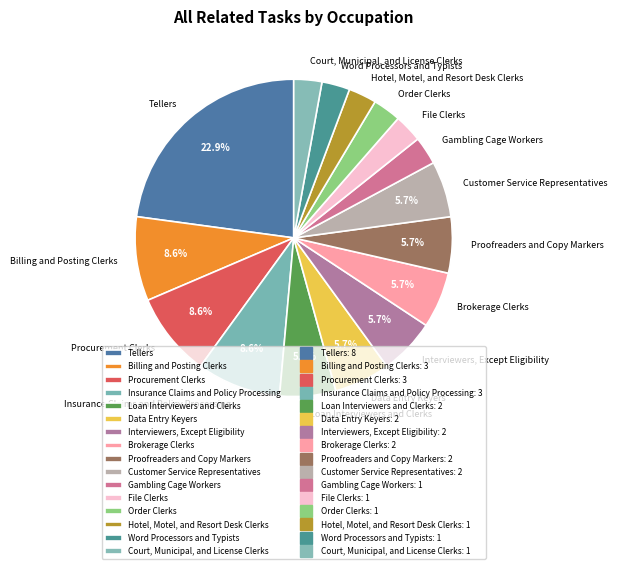

Does Brokerage Clerks account for over 50% of the chart?

No